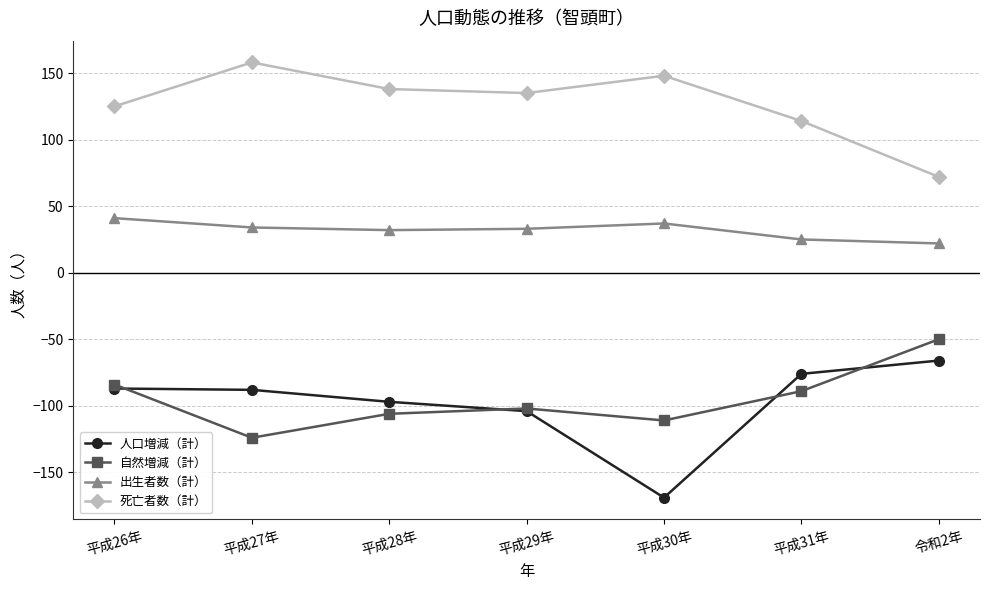

What is the minimum value shown in the chart?

-169